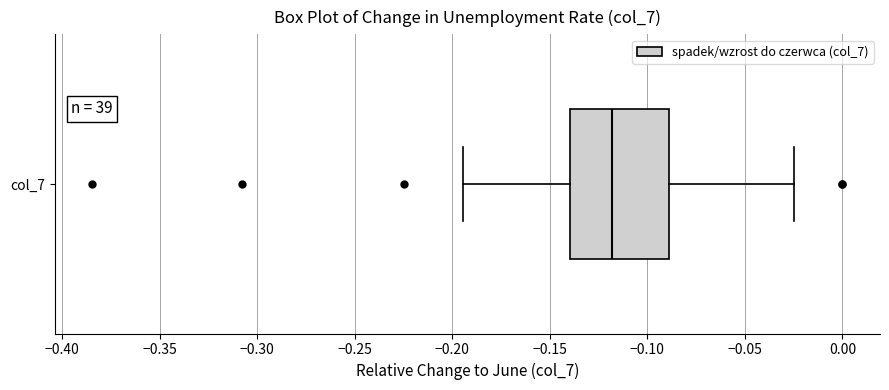

Read this box plot against the x-axis: the position of the median line, the range covered by the box, and the ends of both whiskers. The values are not printed on the chart, so give them approximately, as read against the axis.

median -0.120, box -0.140 to -0.090, whiskers -0.195 to -0.025